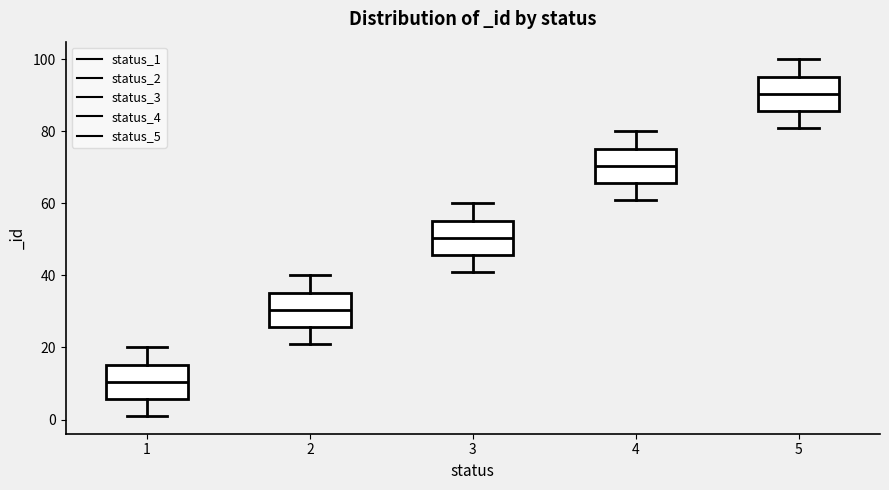

Which box's median line is the highest?

5